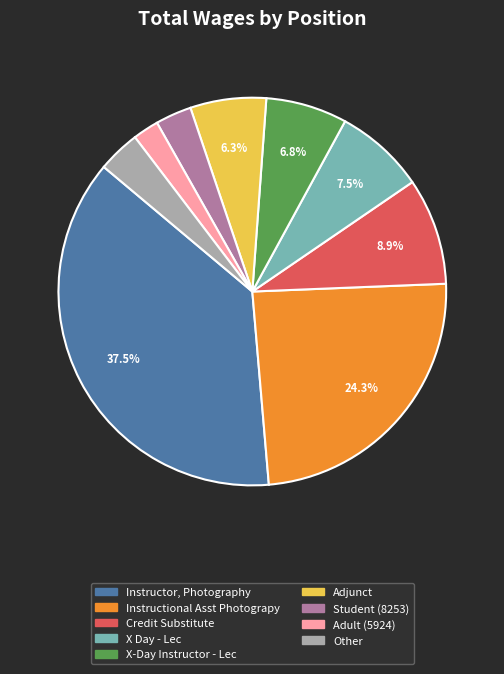

Is there a majority slice in this chart?

No